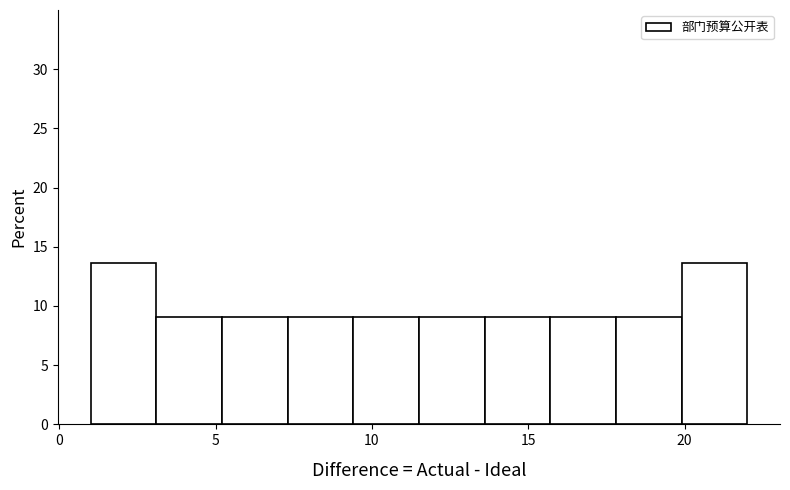

Reading left to right, list every bar in this chart as the range it spans on the x-axis followed by its height. Neither the bar edges nor the heights are printed on the chart, so give them approximately, as read against the axes.

1.0 to 3.1: 13.5
3.1 to 5.2: 9.0
5.2 to 7.3: 9.0
7.3 to 9.4: 9.0
9.4 to 11.5: 9.0
11.5 to 13.6: 9.0
13.6 to 15.7: 9.0
15.7 to 17.8: 9.0
17.8 to 19.9: 9.0
19.9 to 22.0: 13.5